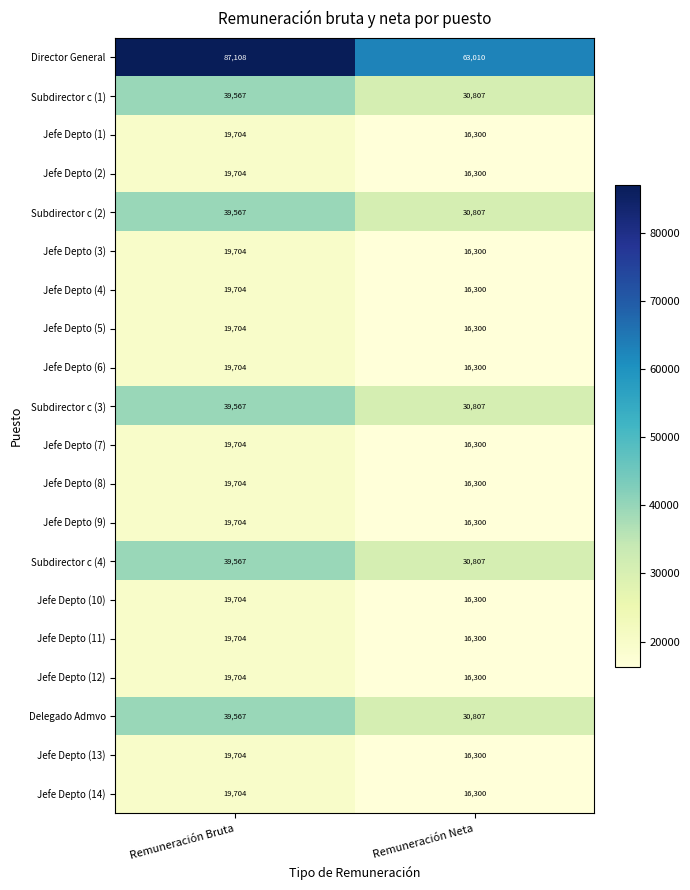

What is the difference between the highest and lowest values at Remuneración Neta?

46710